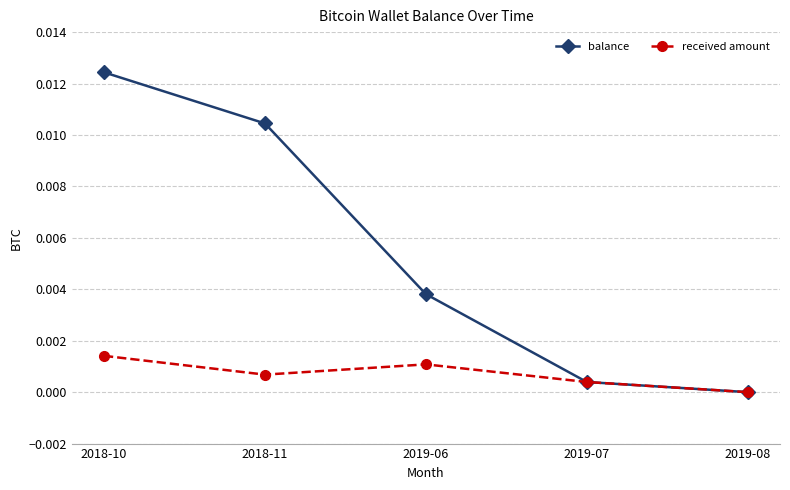

Which series has the largest total across all categories?

balance